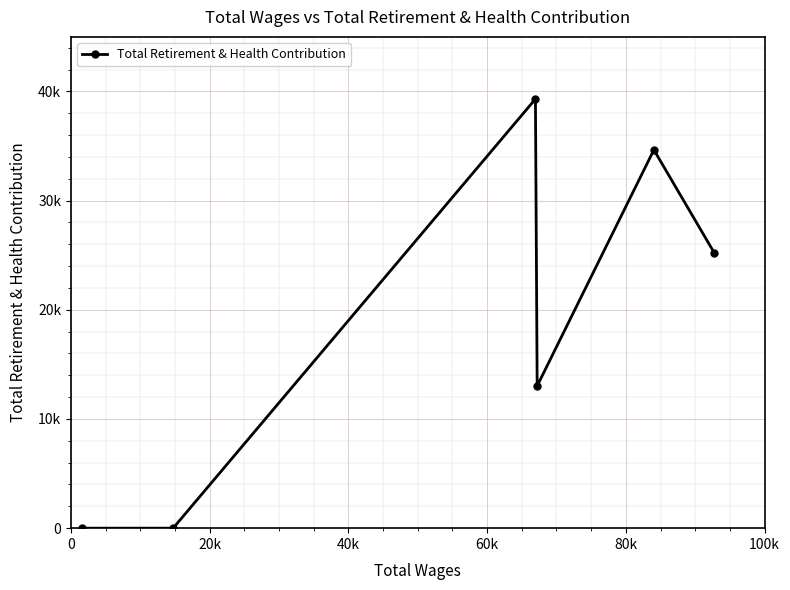

Reading left to right, extract all data points from this chart.

0	0	39311	13027	34653	25231